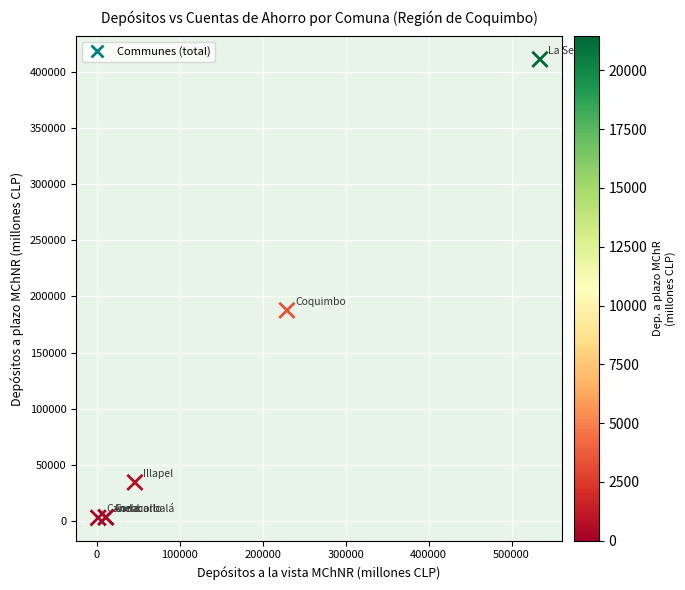

What Y value in the scatter plot is closest to 206900?

187540.8